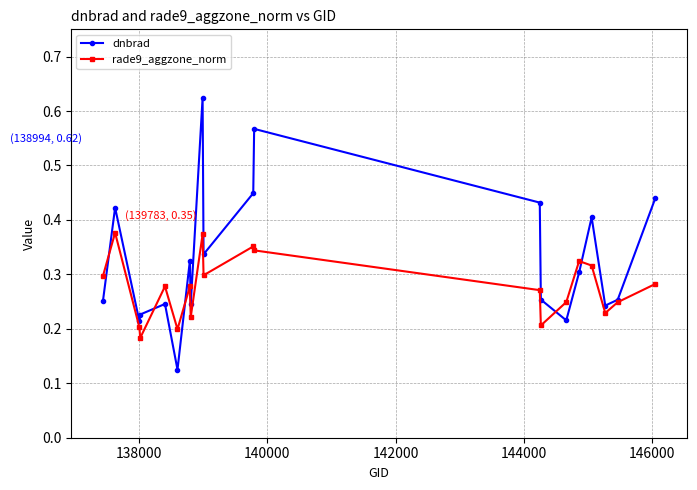

How many interior local valleys does the rade9_aggzone_norm series have?

6